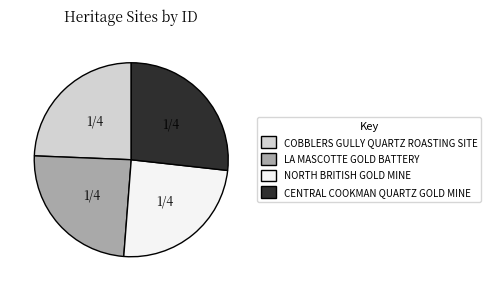

Is it true that COBBLERS GULLY QUARTZ ROASTING SITE is 24% of the pie?

True